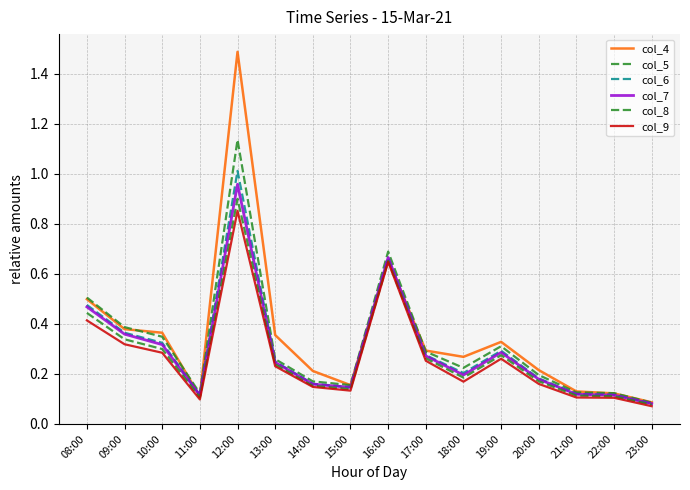

Does the chart have visible grid lines?

Yes